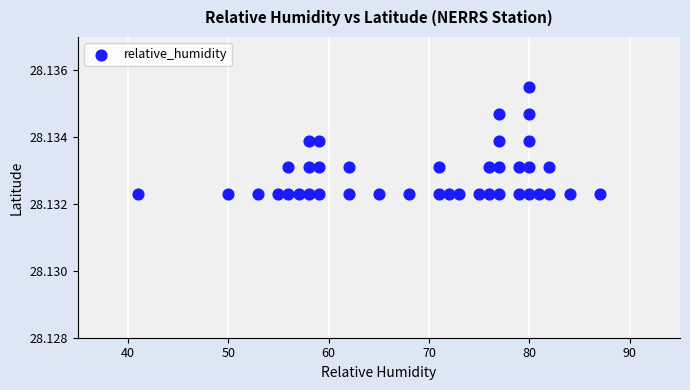

What is the range of X values (max minus min)?

46.0